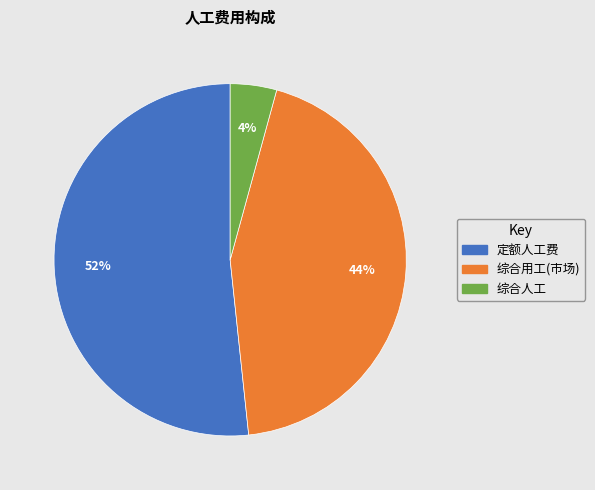

Is the sum of 综合用工(市场) and 综合人工 greater than half?

No